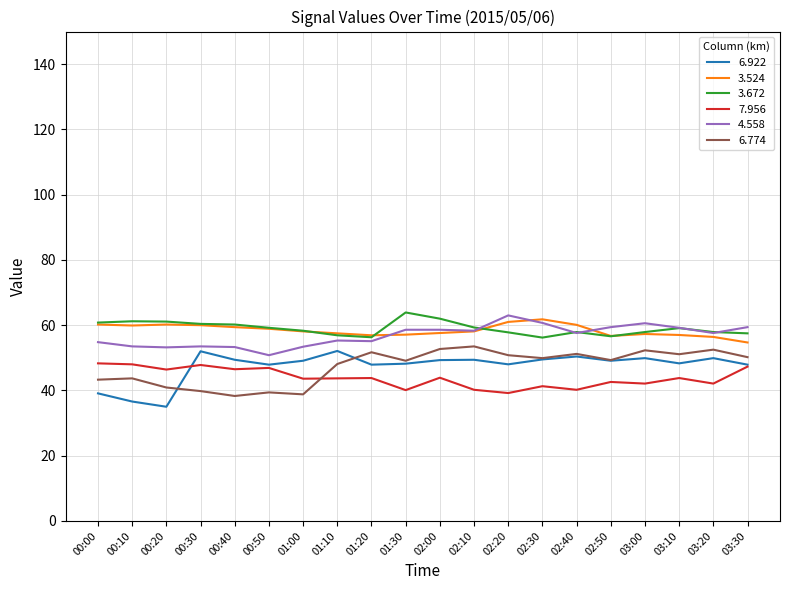

What is the maximum value for 4.558?

63.0